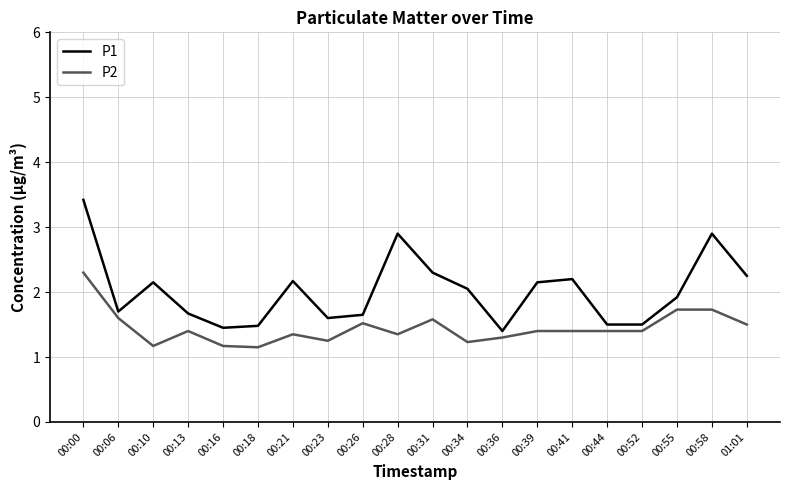

What is the average value of the P2 series?

1.4